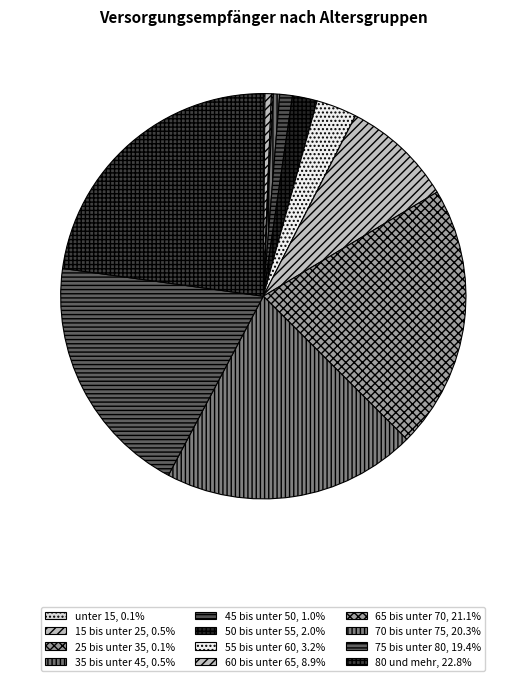

Approximately how many times larger is the value at 45 bis unter 50 compared to 15 bis unter 25?

2.0